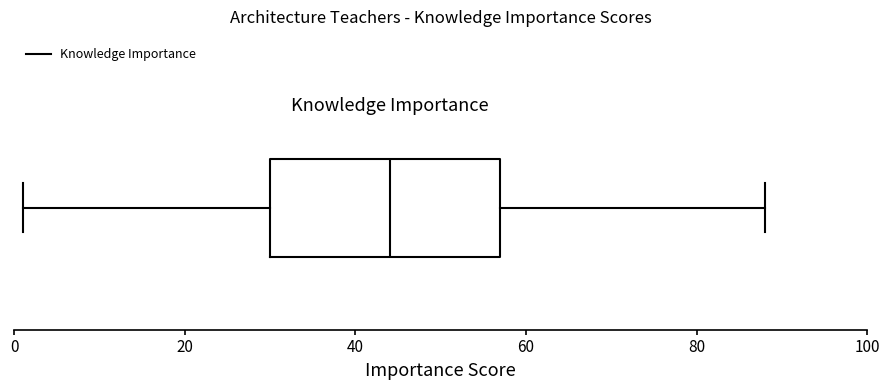

Read this box plot against the x-axis: the position of the median line, the range covered by the box, and the ends of both whiskers. The values are not printed on the chart, so give them approximately, as read against the axis.

median 44, box 30 to 58, whiskers 2 to 88